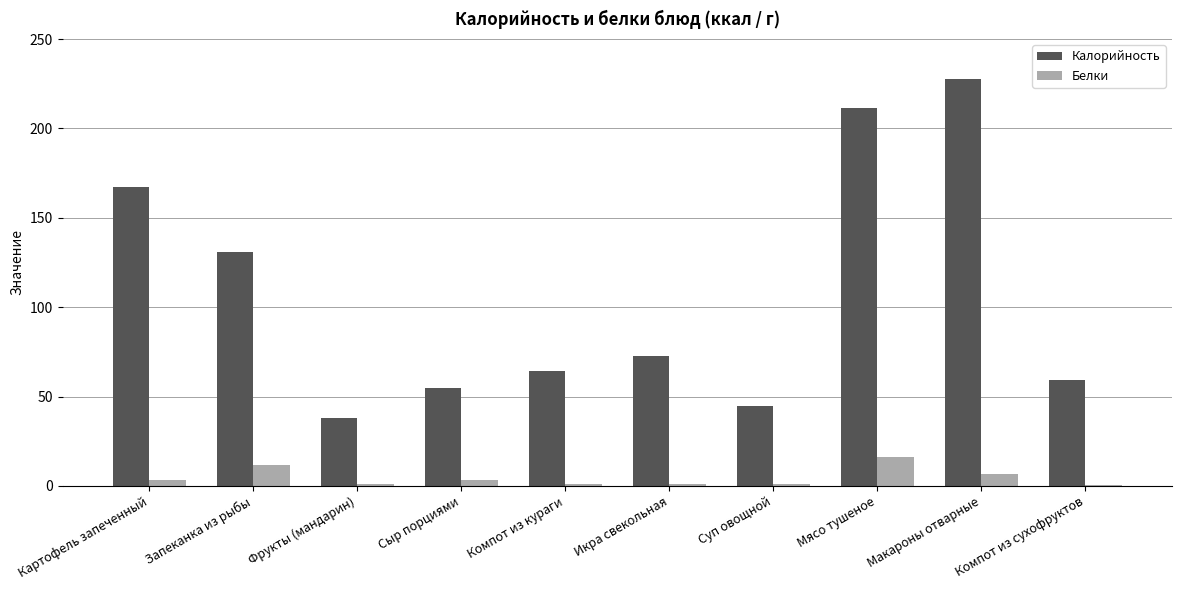

Which series changed the most between Компот из кураги and Макароны отварные?

Калорийность